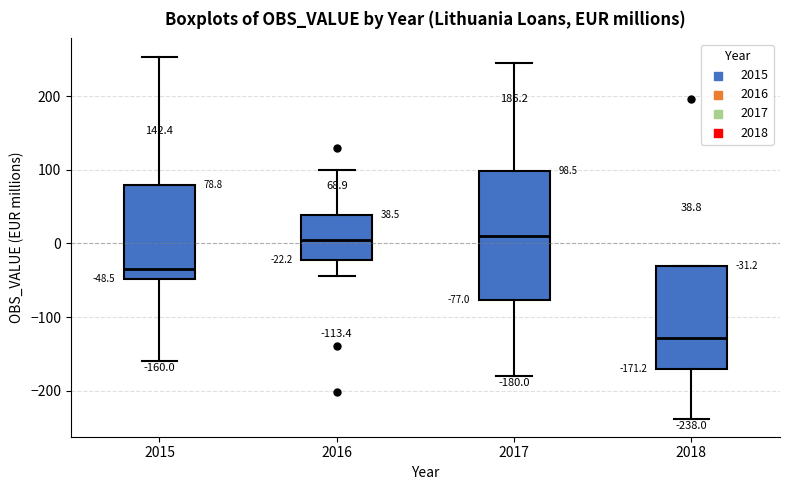

Comparing the boxes themselves (not the whiskers), which one is the tallest?

2017